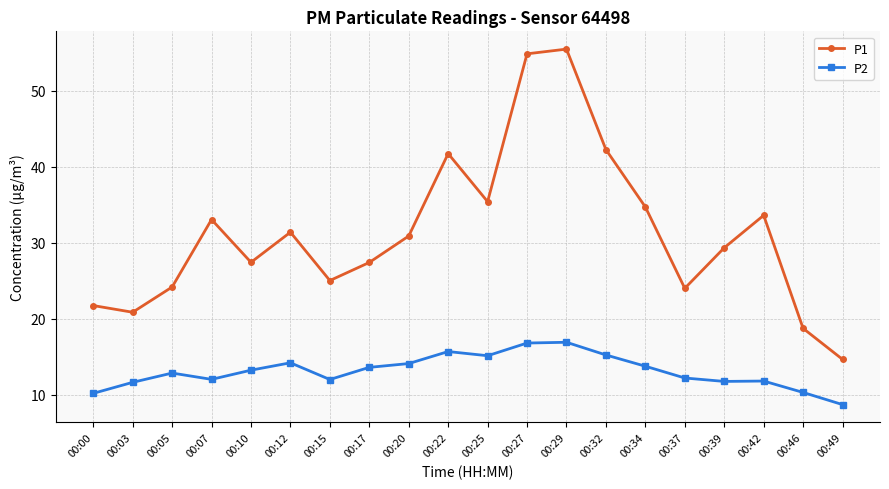

The P1 series shows 35.5 at 00:03. True or false?

False